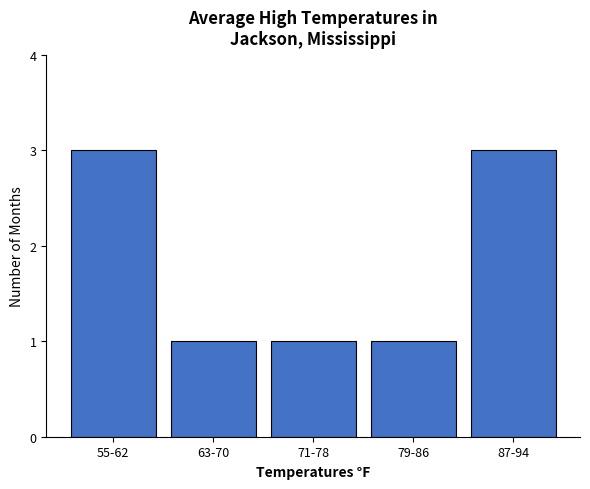

Reading left to right, what are all the values shown in this chart?

3	1	1	1	3